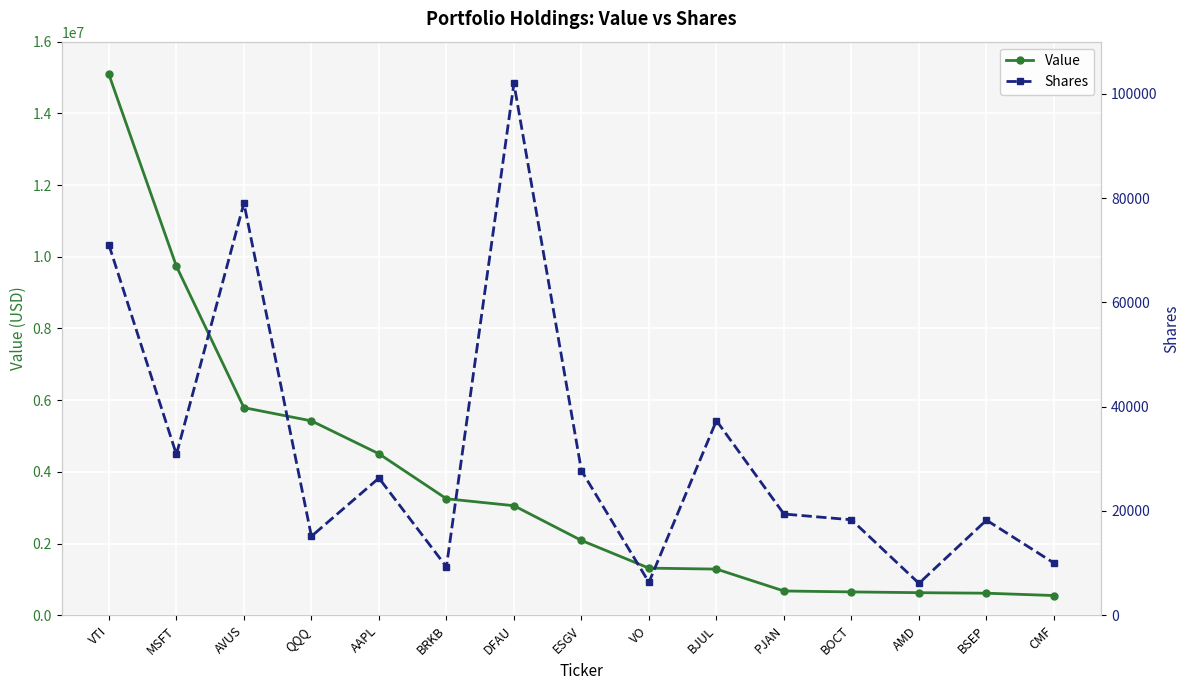

True or false: Shares and Value cross at least once.

False